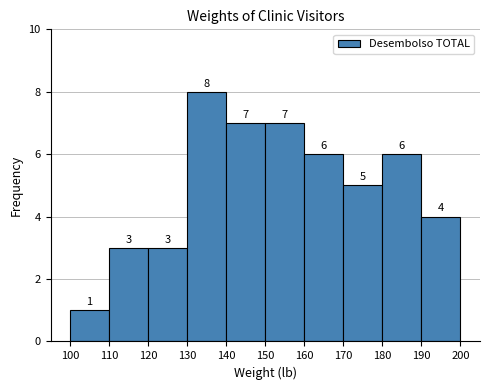

Which range on the x-axis has the tallest bar?

130 to 140